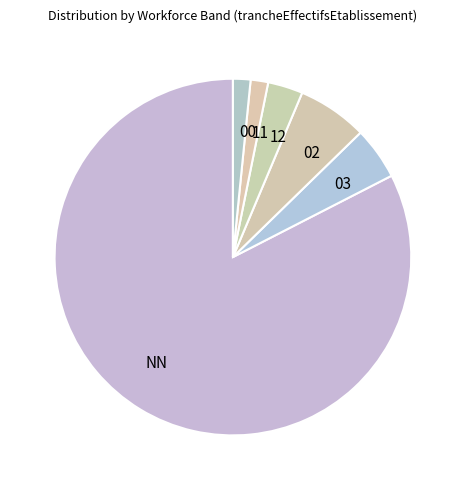

Which category accounts for the majority?

NN